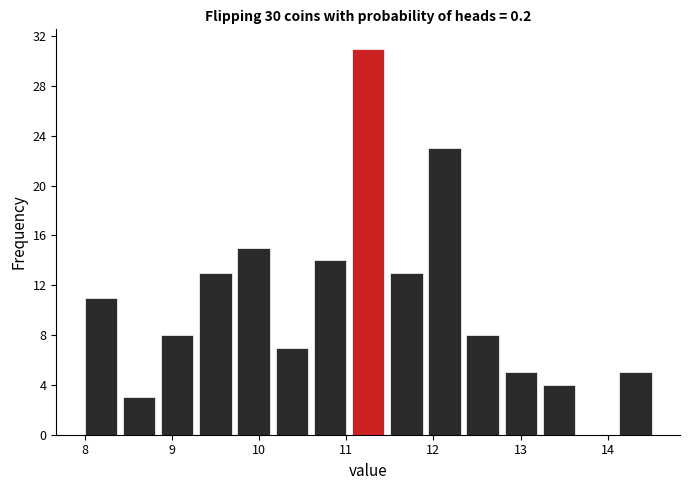

Over which range of the x-axis is the bar tallest?

11.1 to 11.5